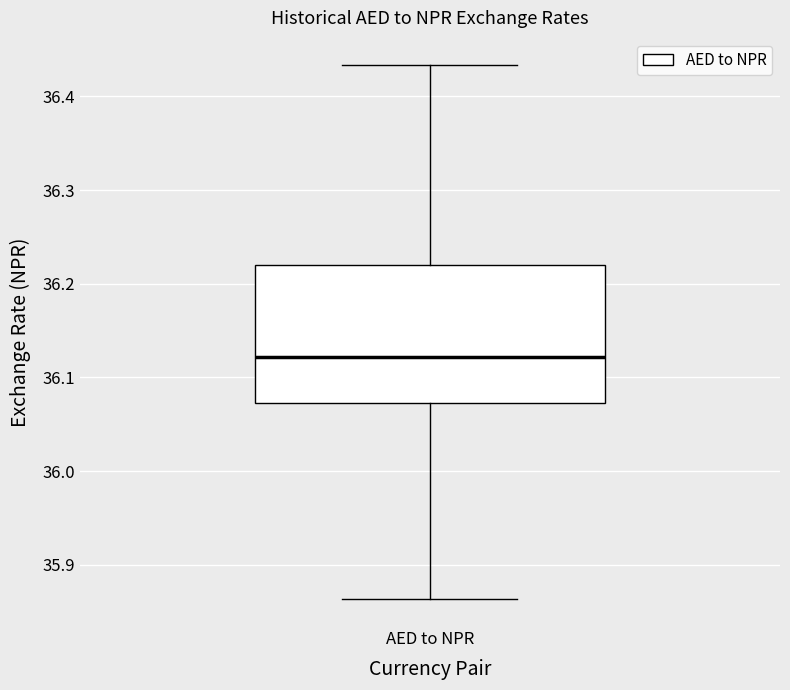

Transcribe this box plot: give where the median line is, the range the box spans, and where the two whiskers end, as read against the y-axis. The values are not printed on the chart, so give them approximately, as read against the axis.

median 36.12, box 36.07 to 36.22, whiskers 35.86 to 36.43